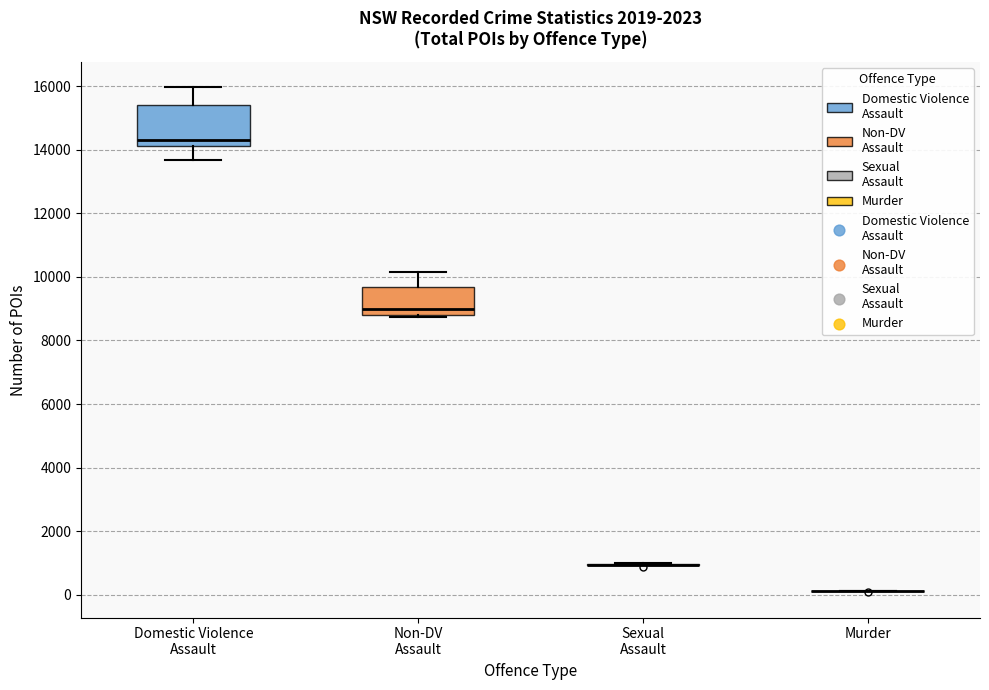

Reading left to right, transcribe this box plot: for each box, give where its median line is, the range the box spans, and where its two whiskers end, as read against the y-axis. The values are not printed on the chart, so give them approximately, as read against the axis.

Domestic Violence Assault: median 14400, box 14200 to 15400, whiskers 13600 to 16000
Non-DV Assault: median 9000, box 8800 to 9600, whiskers 8800 (just below the box's lower edge) to 10200
Sexual Assault: box collapsed to a line at 1000, whiskers 1000 to 1000
Murder: box collapsed to a line at 200, whiskers 200 to 200